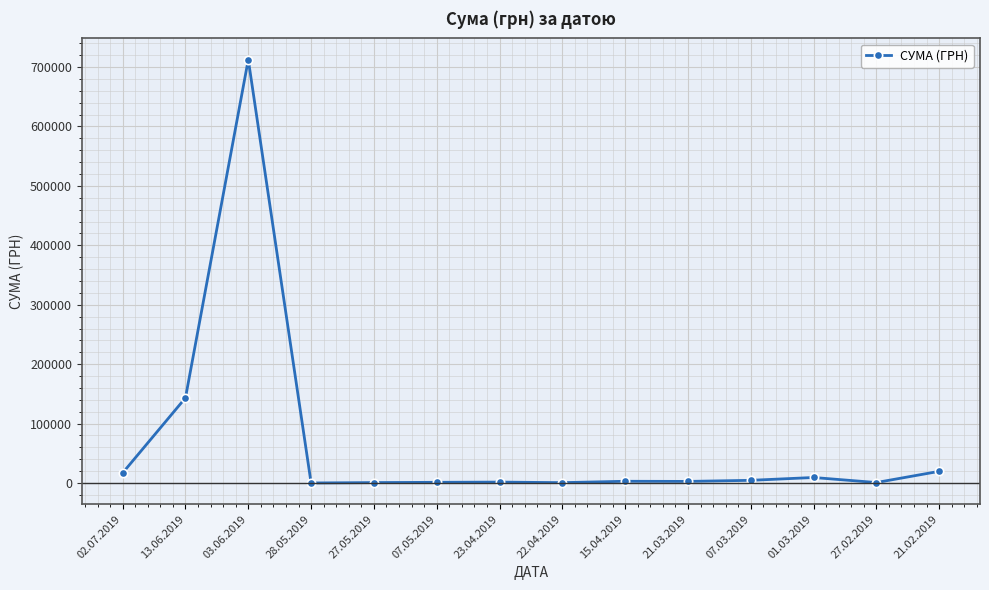

Where is the first local maximum?

03.06.2019